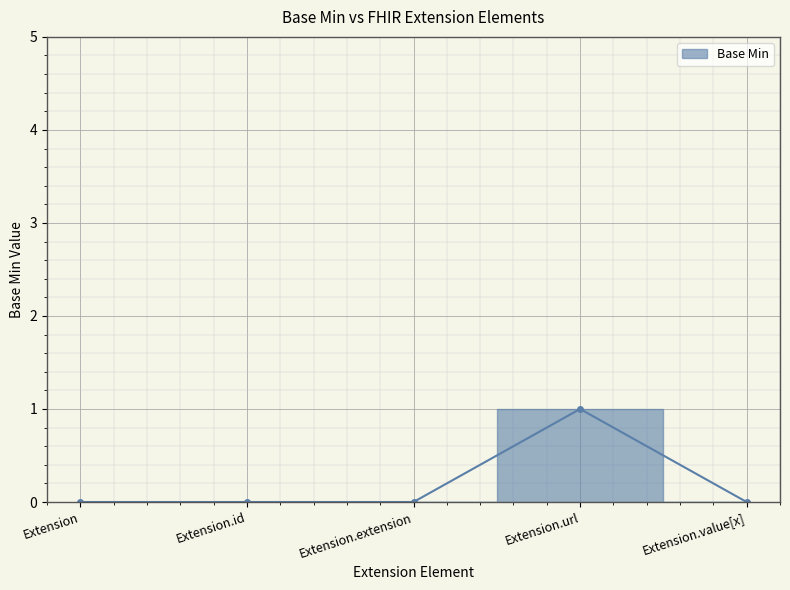

Which category has the highest value across all series?

Extension.url